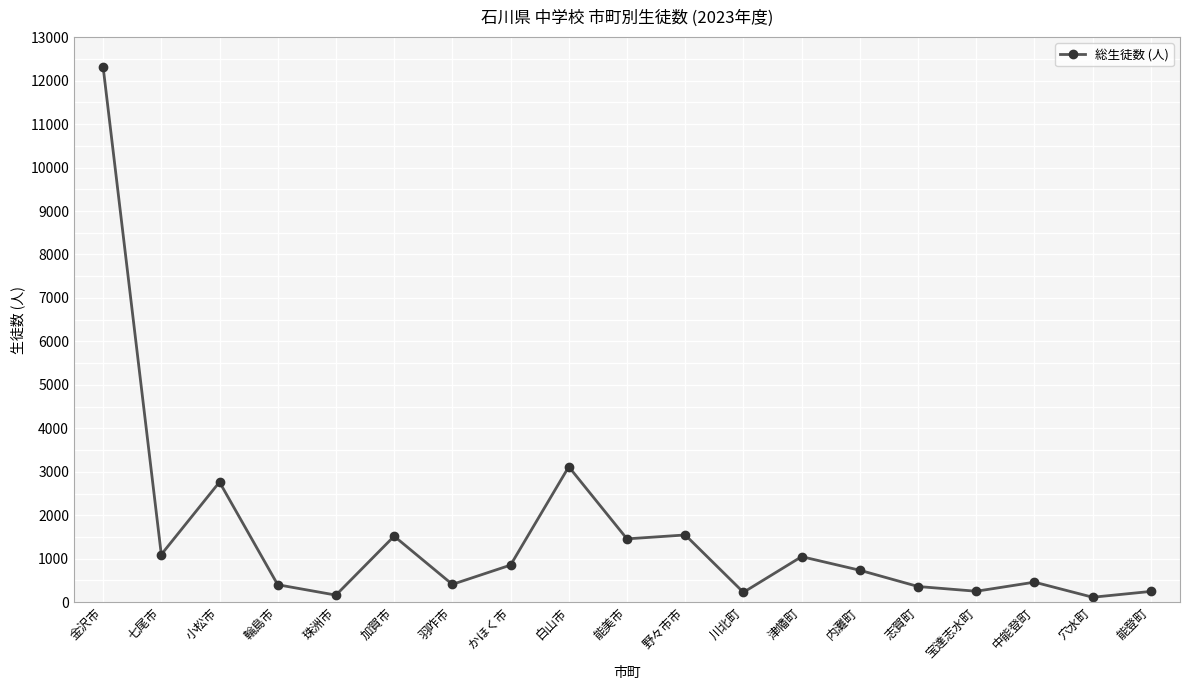

Is this an area chart (filled region under the line)?

No